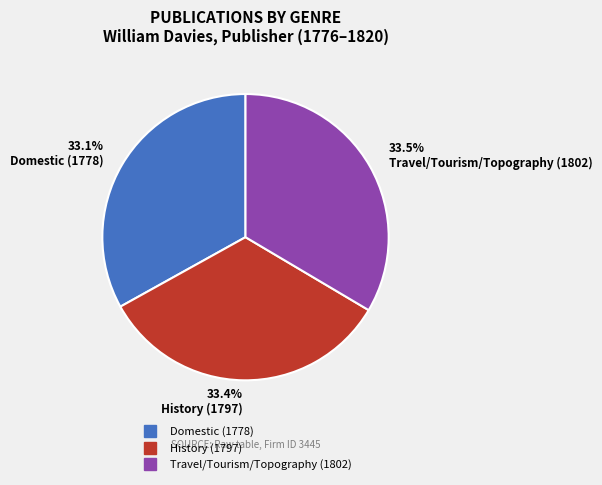

What percentage is the Domestic (1778) slice, to the nearest percent?

33%